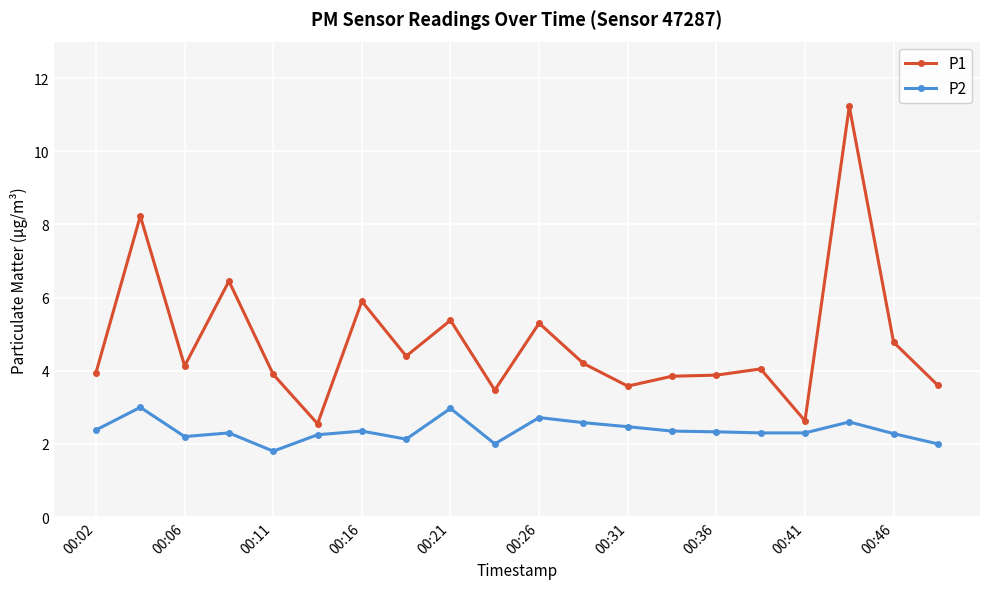

What is the greatest value displayed?

11.2